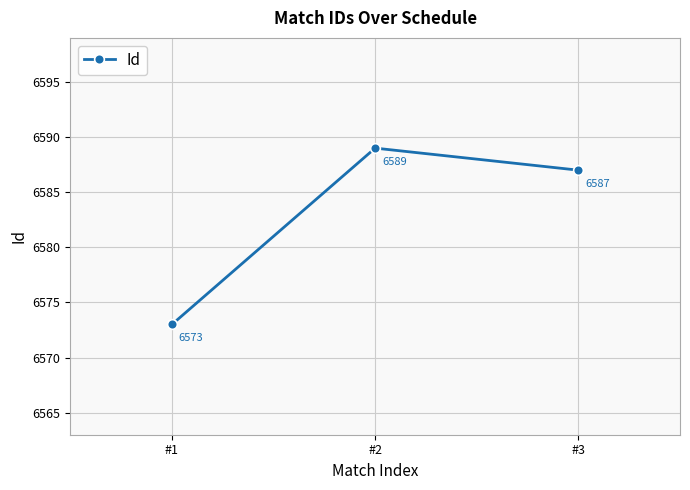

What is the value of the 2nd point from the left?

6589